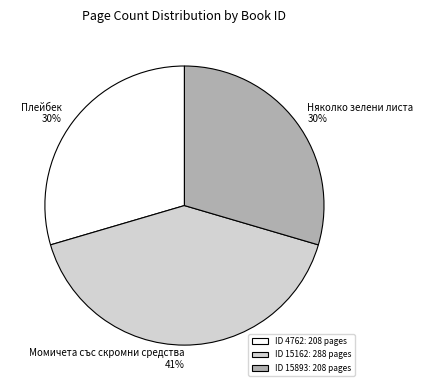

True or false: Момичета със скромни средства accounts for 41% of the total.

True